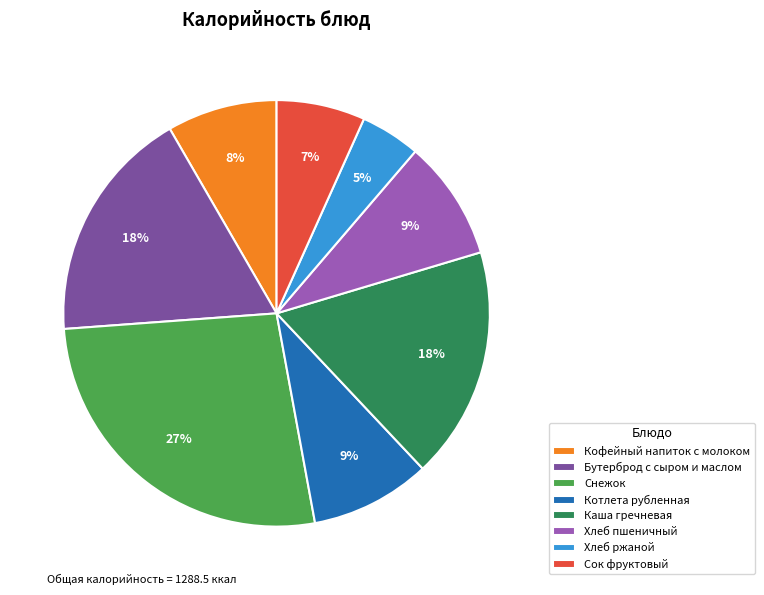

To the nearest percent, what percentage of the pie is Хлеб ржаной?

5%